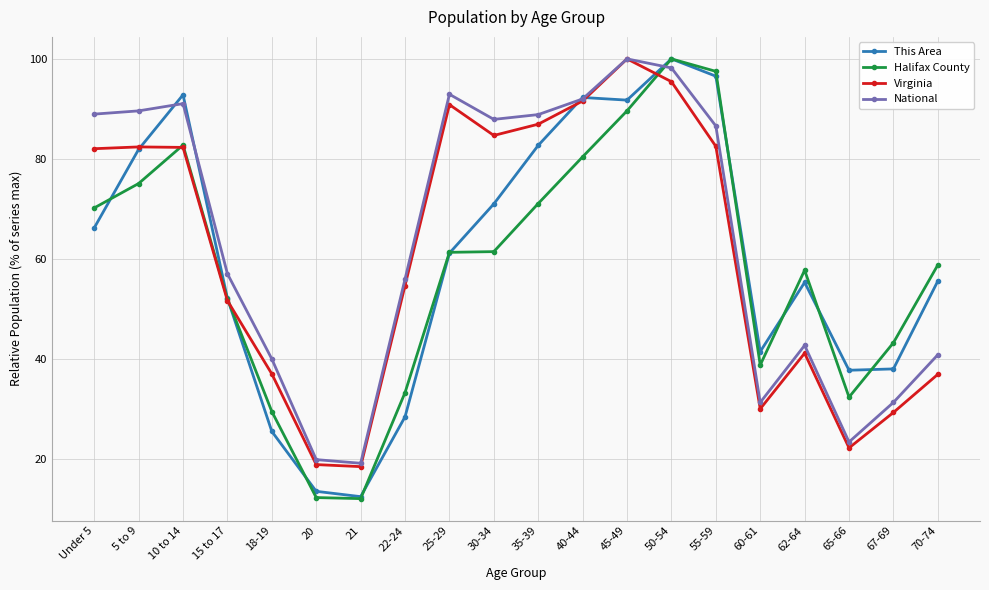

Rank the series by their average value, from lowest to highest.

Halifax County, This Area, Virginia, National